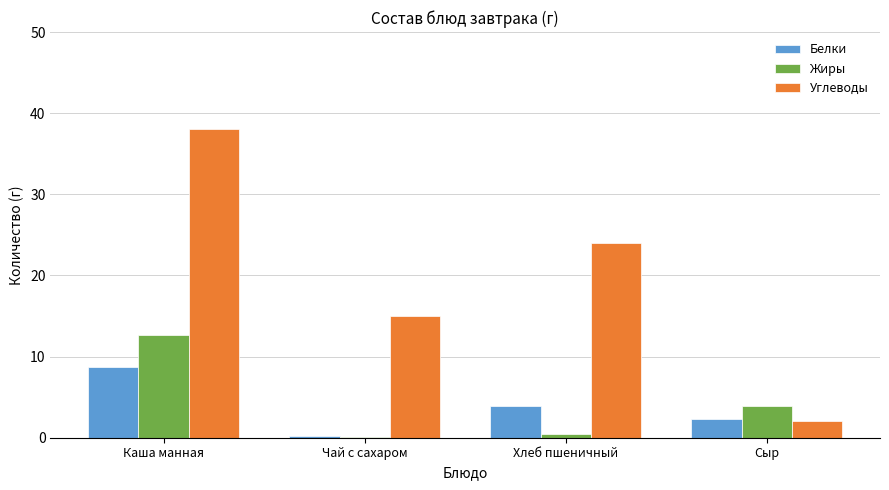

At which label does Жиры first exceed 3?

Каша манная